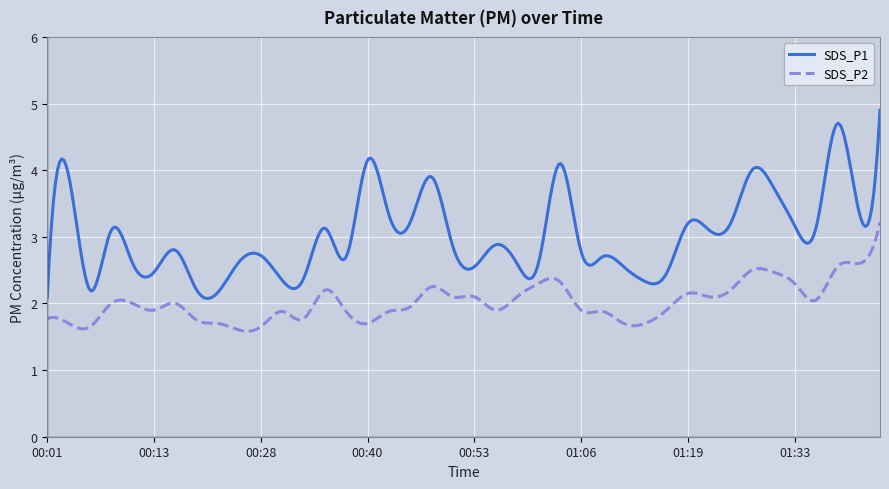

Rank the series by their maximum value, from lowest to highest.

SDS_P2, SDS_P1